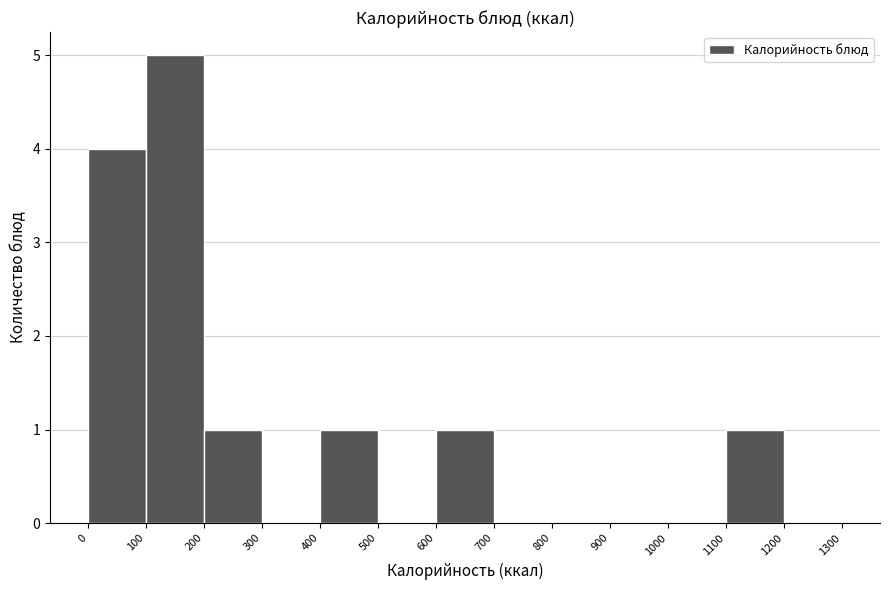

What is the height of the bar covering 0 to 100 on the x-axis? The values are not printed on the chart, so give them approximately, as read against the axis.

4